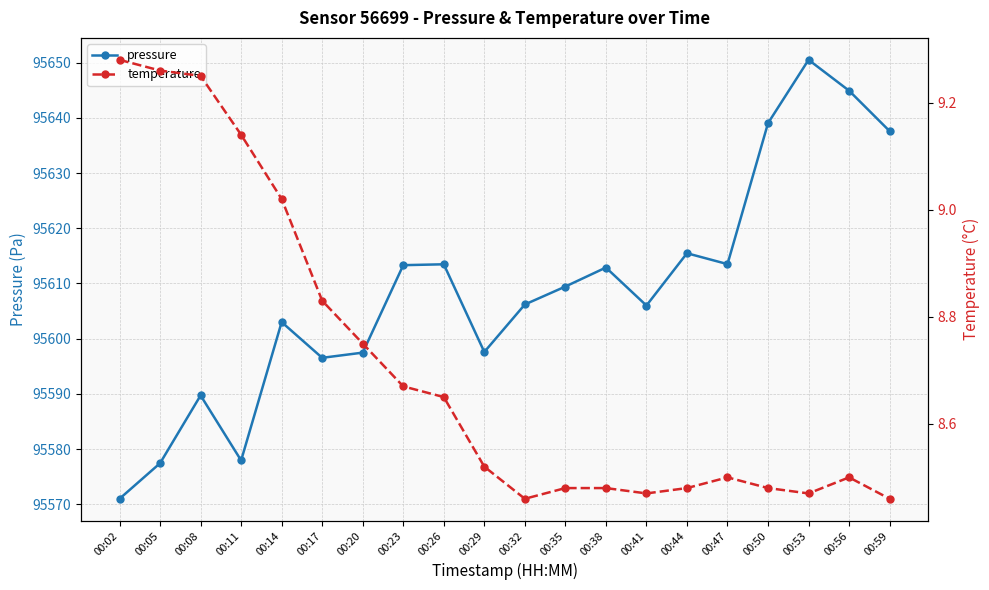

What is the maximum value shown in the chart?

95650.5